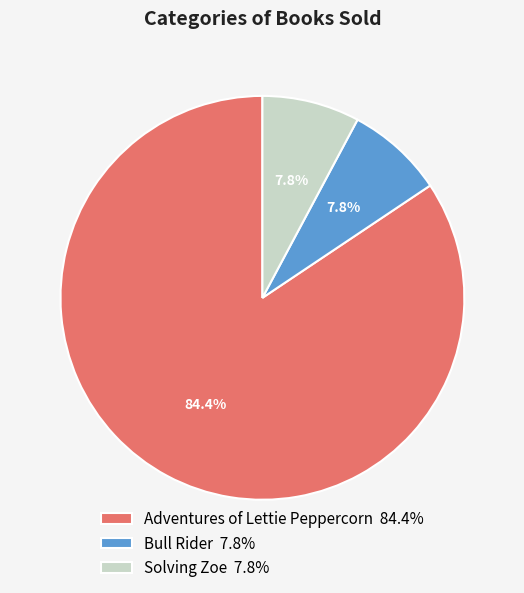

How many slices are in this pie chart?

3